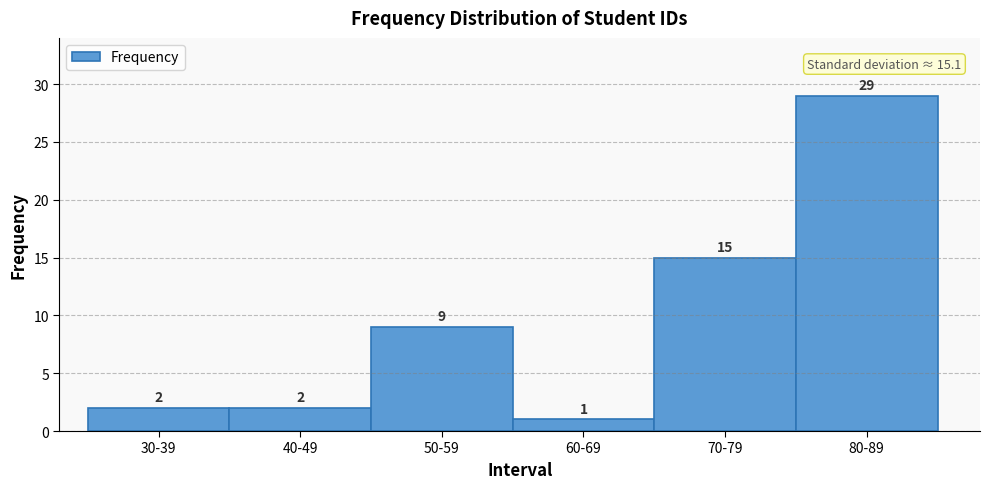

Reading left to right, transcribe all the data shown in this chart.

30-39=2	40-49=2	50-59=9	60-69=1	70-79=15	80-89=29